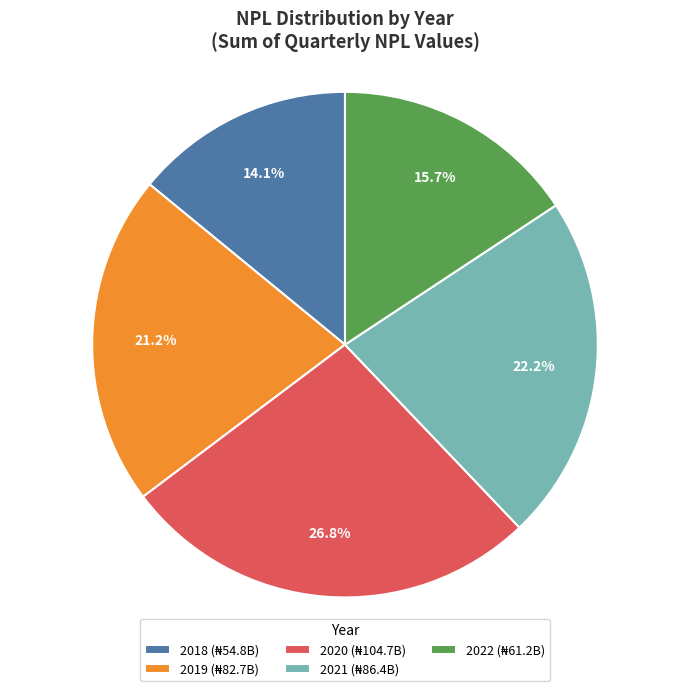

Is there any slice that represents more than half of the pie?

No